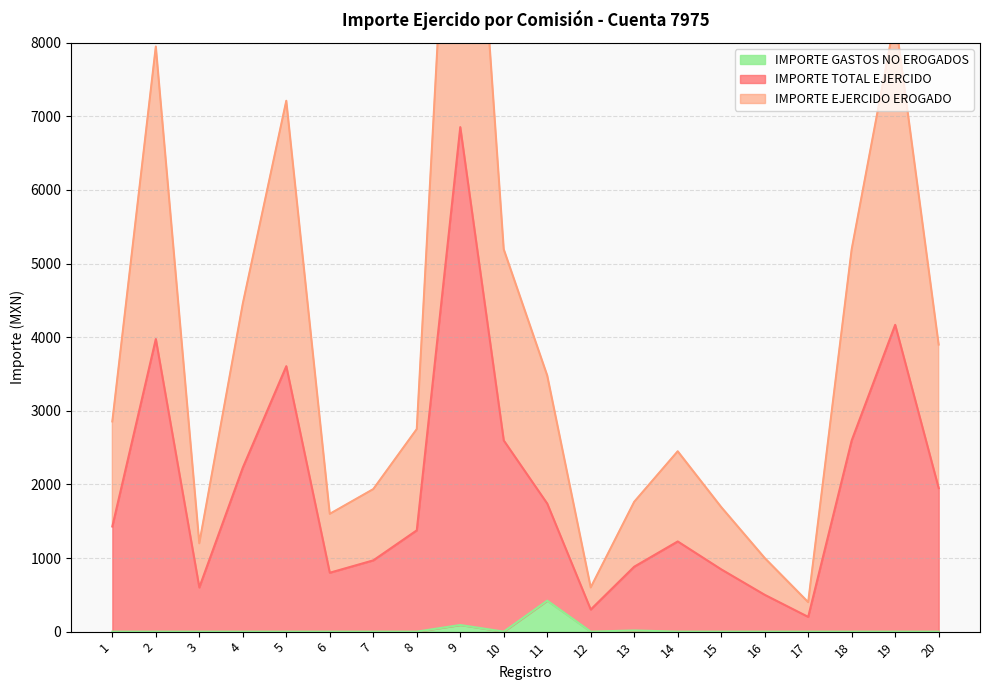

Reading left to right, extract all data points from this chart.

IMPORTE TOTAL EJERCIDO: 1428	3975	600	2228	3606	800	968	1376	6854	2597	1739	300	882	1225	846	500	200	2597	4168	1950
IMPORTE EJERCIDO EROGADO: 2856	7949	1200	4456	7212	1600	1936	2752	13708	5194	3479	600	1764	2450	1692	1000	400	5194	8336	3900
IMPORTE GASTOS NO EROGADOS: 0	0	0	0	0	0	0	0	90	0	421	0	16	0	0	0	0	0	0	0